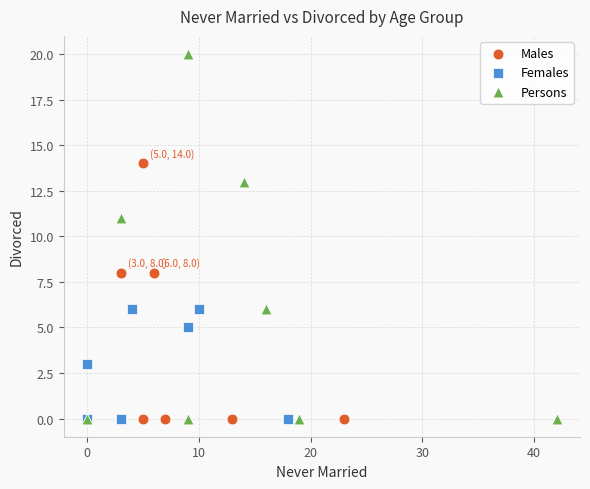

Which series contains the highest Y value?

Persons